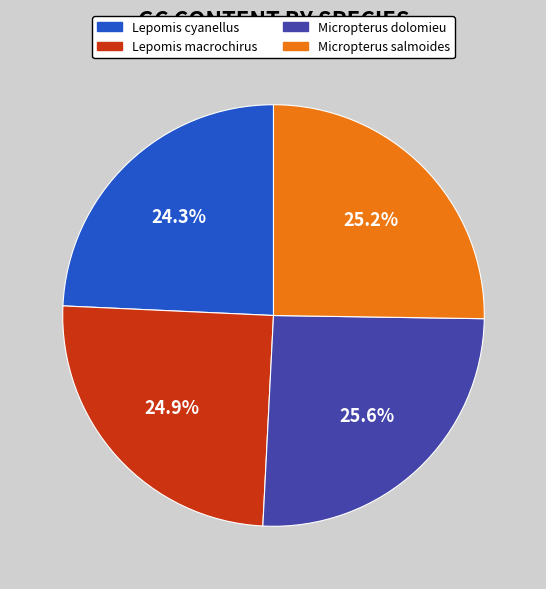

What percentage is the Micropterus salmoides slice, to the nearest percent?

25%